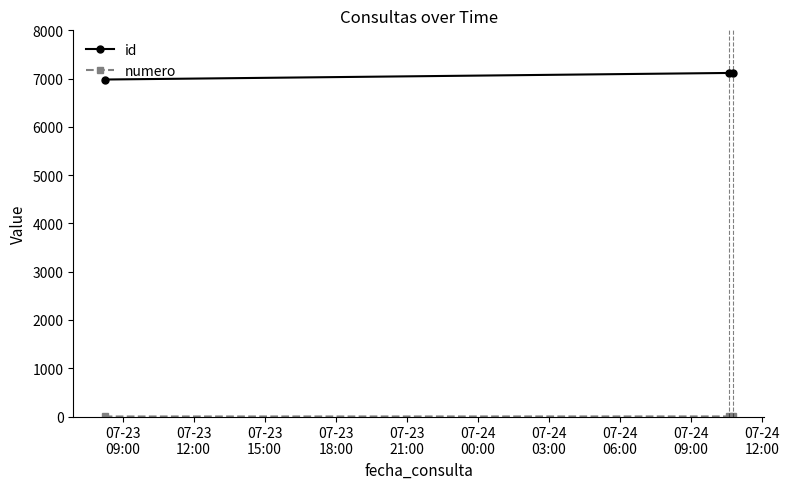

Which series has the largest total across all categories?

id